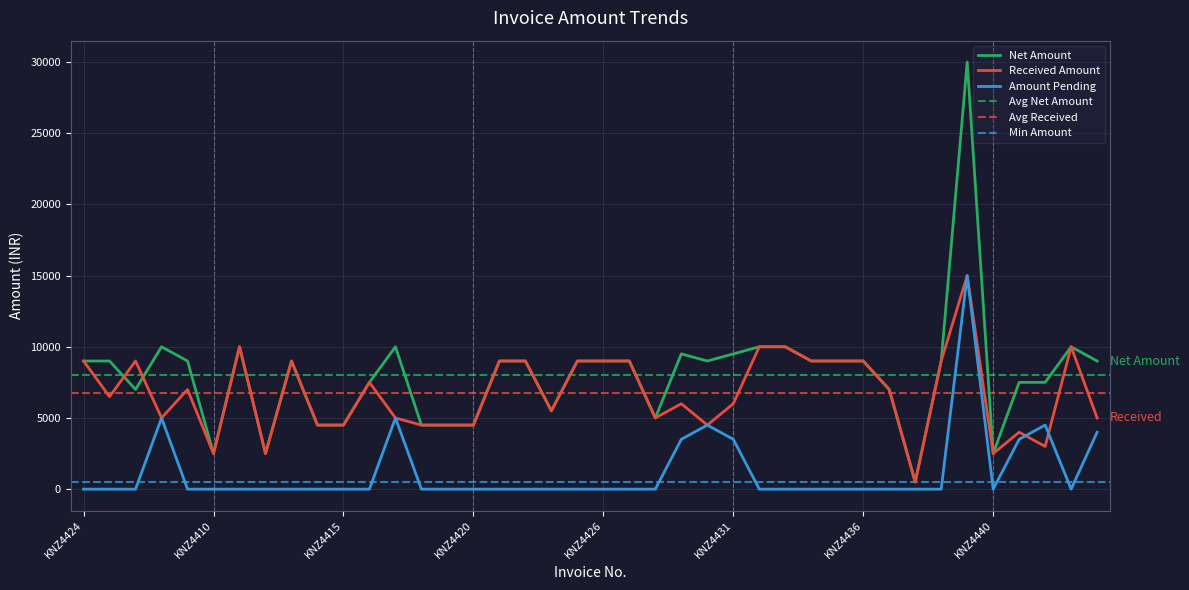

How many interior local valleys does the Received Amount series have?

10